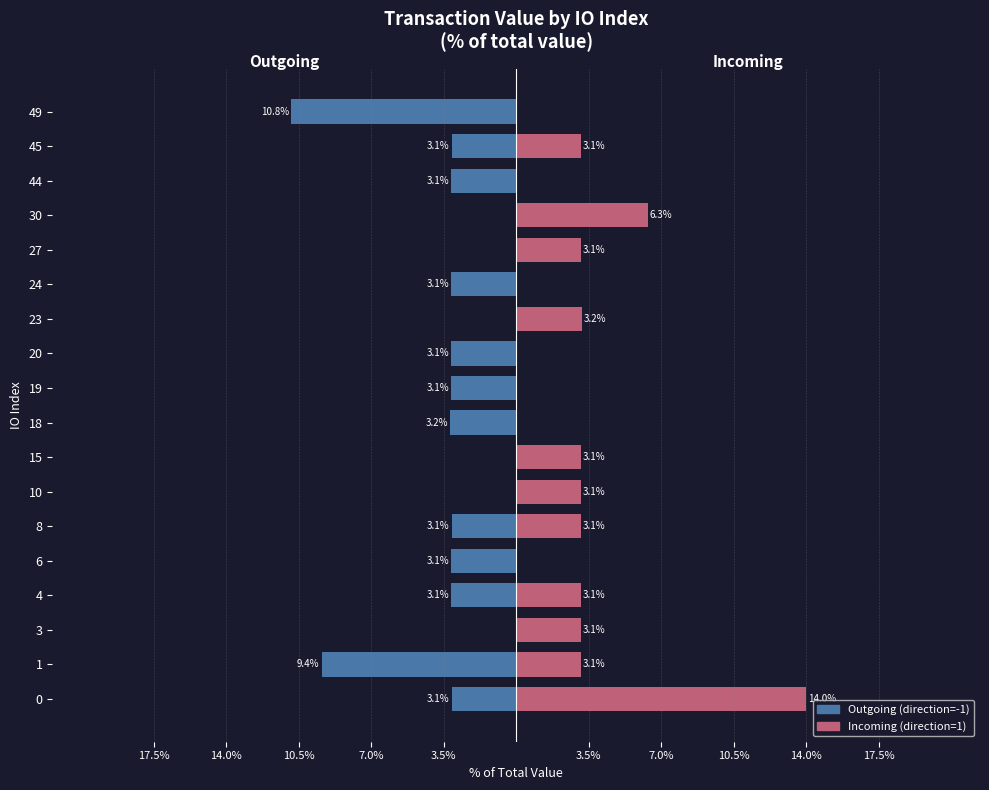

Which series has the largest range (max minus min)?

Incoming (direction=1)